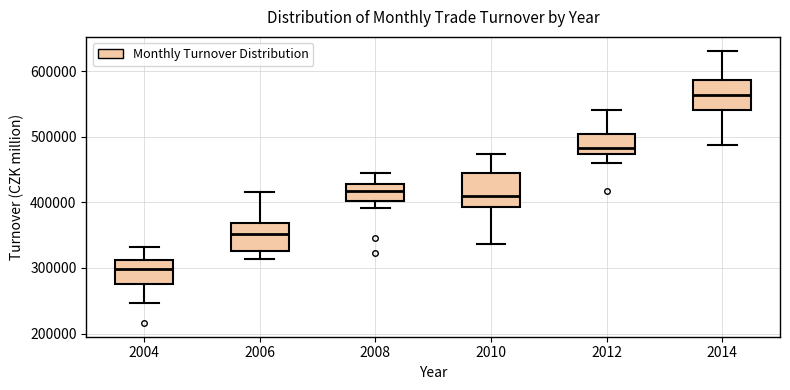

Which box's median line is the highest?

2014